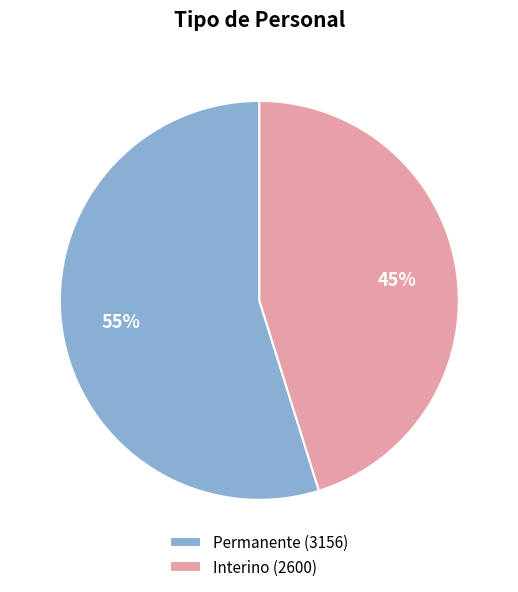

True or false: Interino accounts for 33% of the total.

False